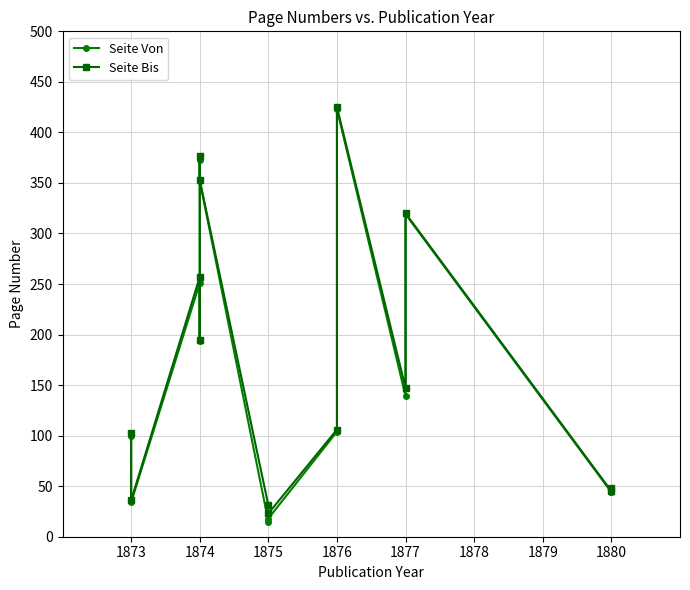

At 1875, list the series in order from smallest to largest.

Seite Von, Seite Bis